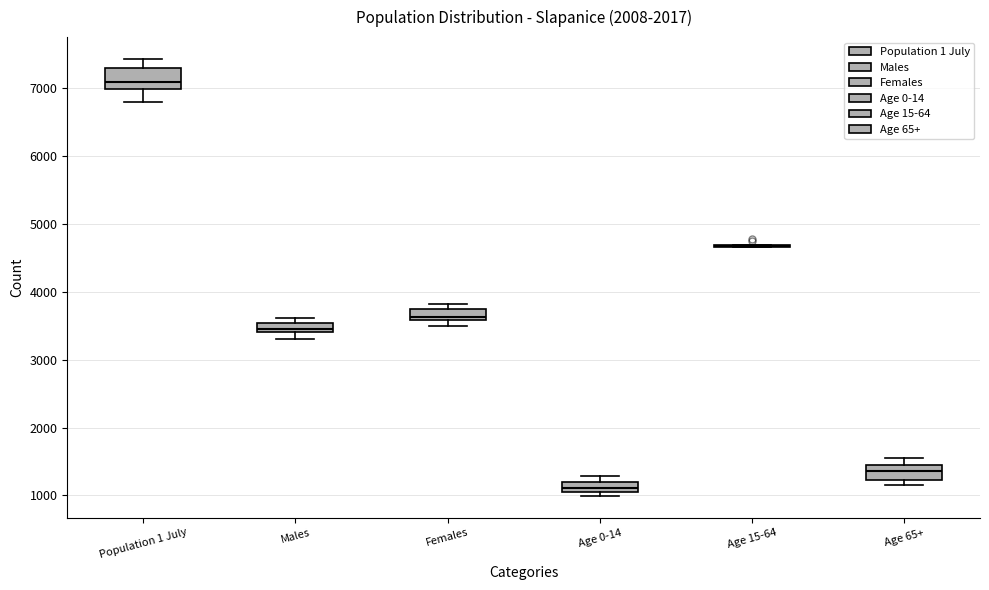

Where does the median line of the box for Age 0-14 sit on the y-axis? The values are not printed on the chart, so give them approximately, as read against the axis.

1100